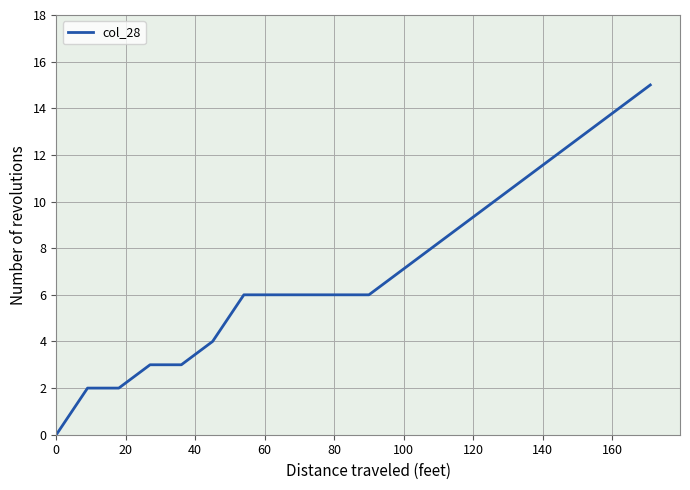

What is the greatest value displayed?

15